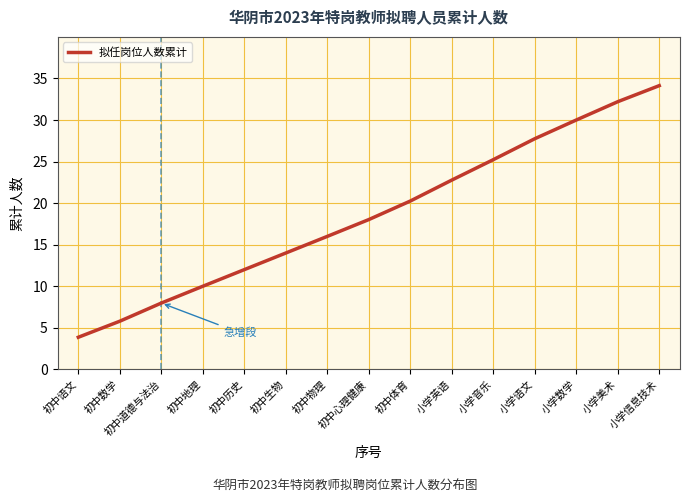

Rank the categories by value from lowest to highest.

初中语文, 初中数学, 初中道德与法治, 初中地理, 初中历史, 初中生物, 初中物理, 初中心理健康, 初中体育, 小学英语, 小学音乐, 小学语文, 小学数学, 小学美术, 小学信息技术